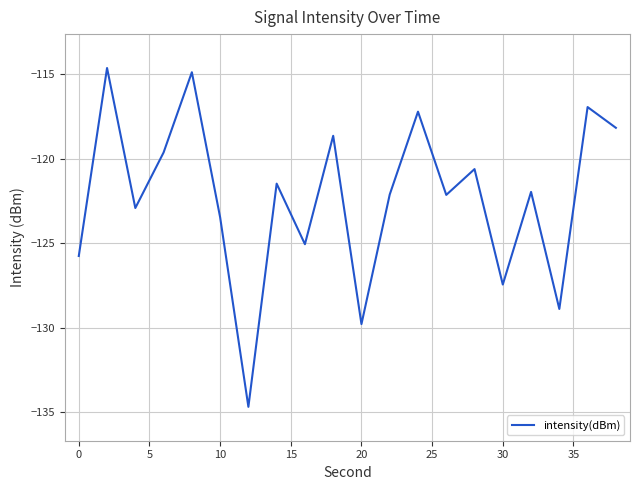

What is the greatest value displayed?

-114.6